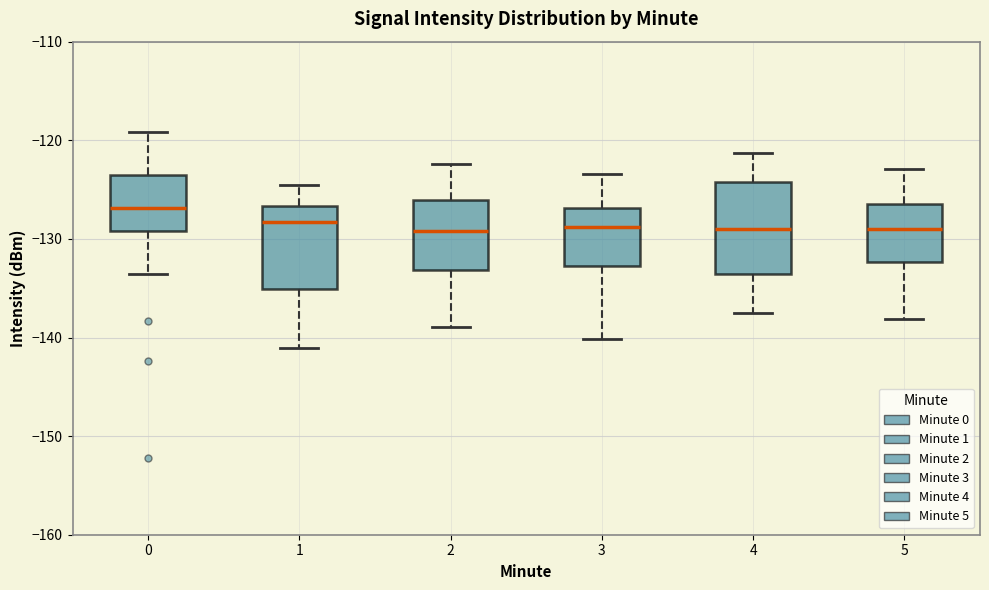

Which box's median line is the highest?

0